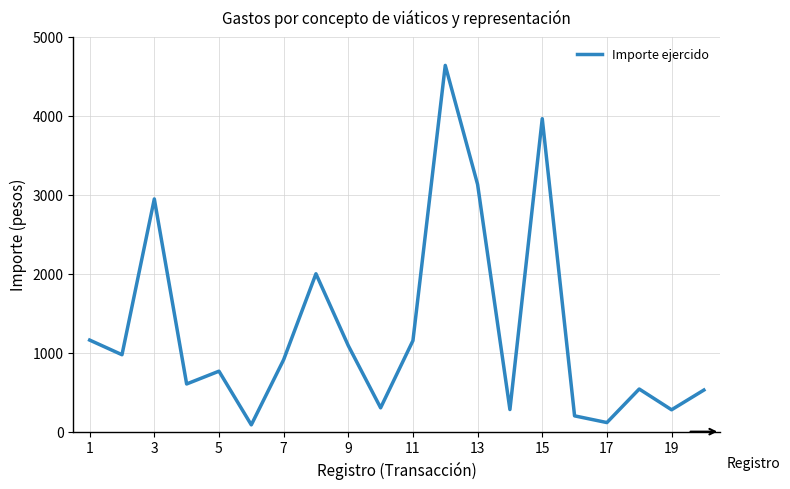

True or false: there are more than 1 points higher than both neighbors.

True